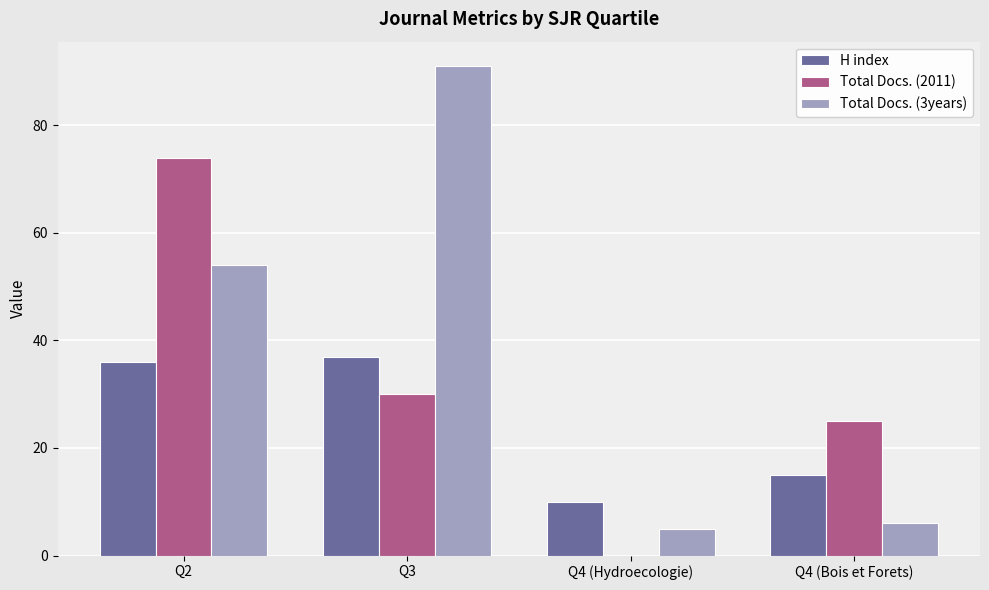

Where does the Total Docs. (2011) series first go above 30?

Q2